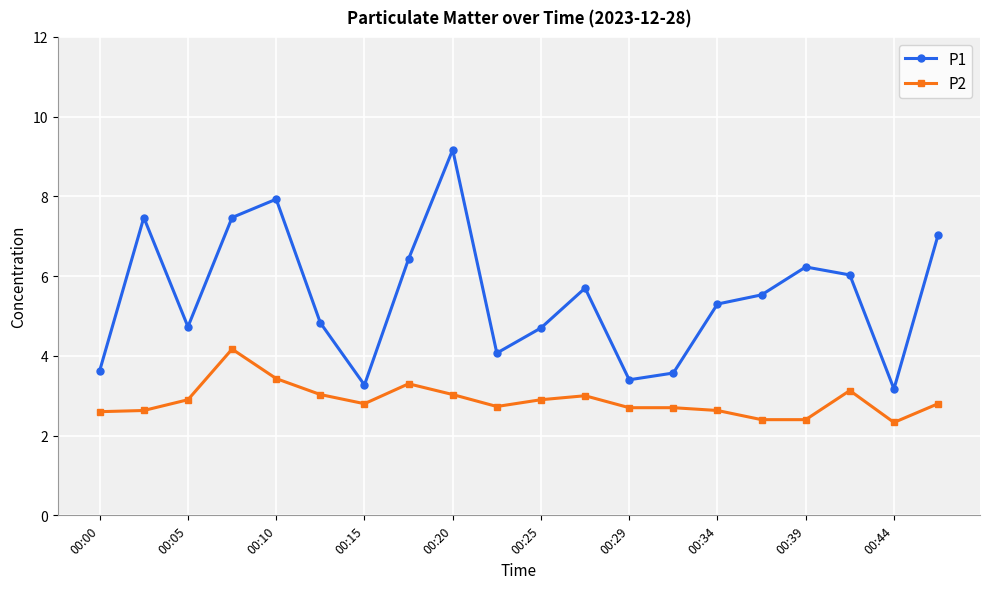

Rank the series by their average value, from highest to lowest.

P1, P2